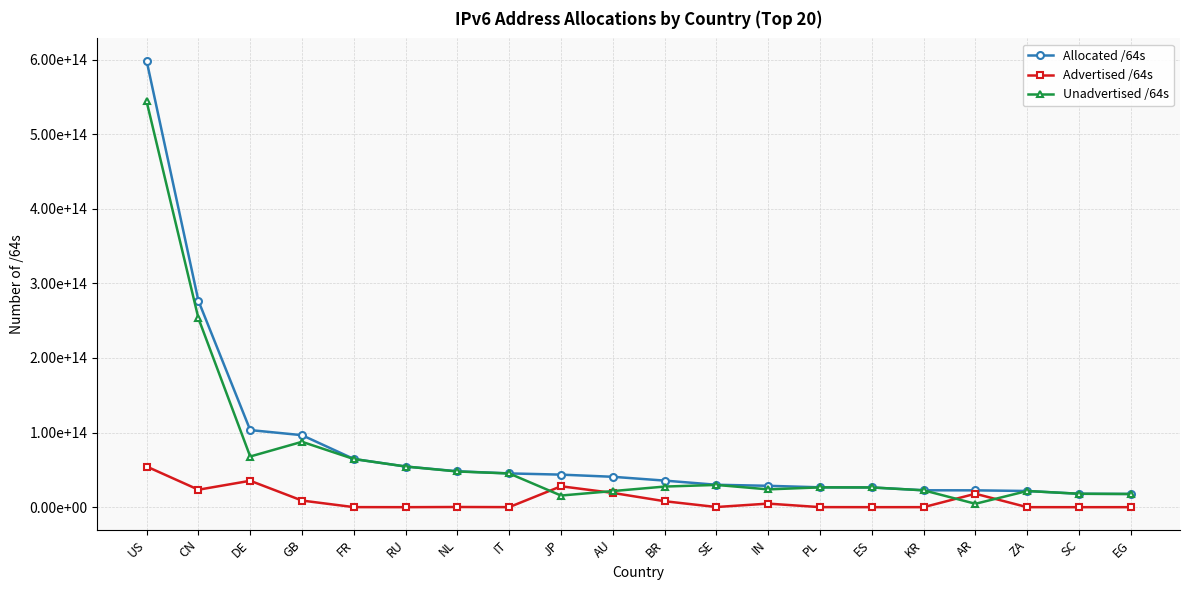

Is this an area chart (filled region under the line)?

No